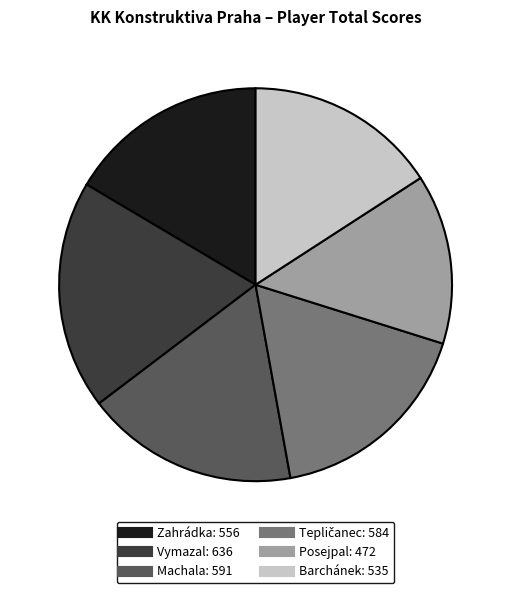

The Posejpal slice represents 1% of the pie. True or false?

False